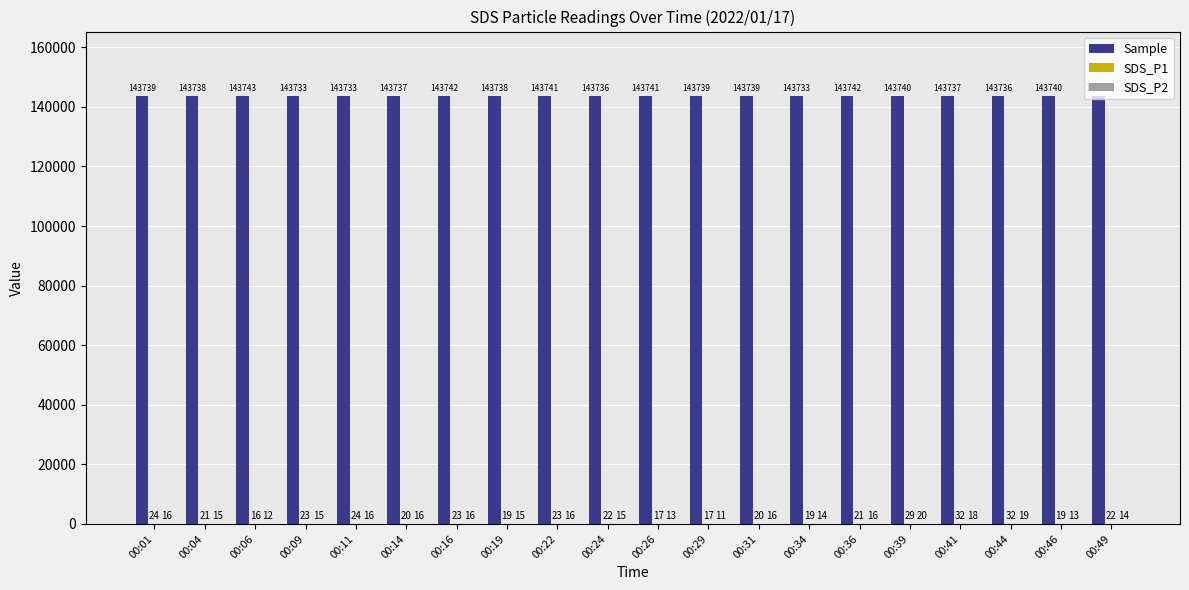

Which label corresponds to the largest value in the chart?

00:06